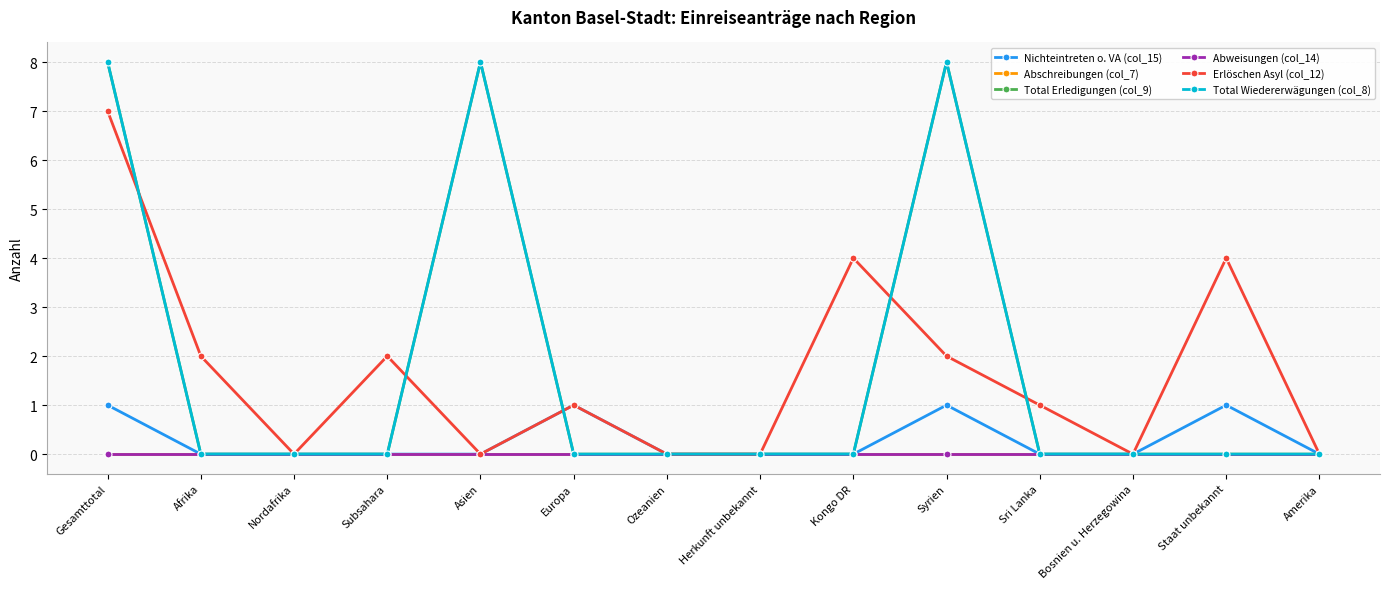

Reading left to right, extract all data points from this chart.

Nichteintreten o. VA (col_15): Gesamttotal=1	Afrika=0	Nordafrika=0	Subsahara=0	Asien=0	Europa=1	Ozeanien=0	Herkunft unbekannt=0	Kongo DR=0	Syrien=1	Sri Lanka=0	Bosnien u. Herzegowina=0	Staat unbekannt=1	Amerika=0
Abschreibungen (col_7): Gesamttotal=0	Afrika=0	Nordafrika=0	Subsahara=0	Asien=0	Europa=0	Ozeanien=0	Herkunft unbekannt=0	Kongo DR=0	Syrien=0	Sri Lanka=0	Bosnien u. Herzegowina=0	Staat unbekannt=0	Amerika=0
Total Erledigungen (col_9): Gesamttotal=8	Afrika=0	Nordafrika=0	Subsahara=0	Asien=8	Europa=0	Ozeanien=0	Herkunft unbekannt=0	Kongo DR=0	Syrien=8	Sri Lanka=0	Bosnien u. Herzegowina=0	Staat unbekannt=0	Amerika=0
Abweisungen (col_14): Gesamttotal=0	Afrika=0	Nordafrika=0	Subsahara=0	Asien=0	Europa=0	Ozeanien=0	Herkunft unbekannt=0	Kongo DR=0	Syrien=0	Sri Lanka=0	Bosnien u. Herzegowina=0	Staat unbekannt=0	Amerika=0
Erlöschen Asyl (col_12): Gesamttotal=7	Afrika=2	Nordafrika=0	Subsahara=2	Asien=0	Europa=1	Ozeanien=0	Herkunft unbekannt=0	Kongo DR=4	Syrien=2	Sri Lanka=1	Bosnien u. Herzegowina=0	Staat unbekannt=4	Amerika=0
Total Wiedererwägungen (col_8): Gesamttotal=8	Afrika=0	Nordafrika=0	Subsahara=0	Asien=8	Europa=0	Ozeanien=0	Herkunft unbekannt=0	Kongo DR=0	Syrien=8	Sri Lanka=0	Bosnien u. Herzegowina=0	Staat unbekannt=0	Amerika=0